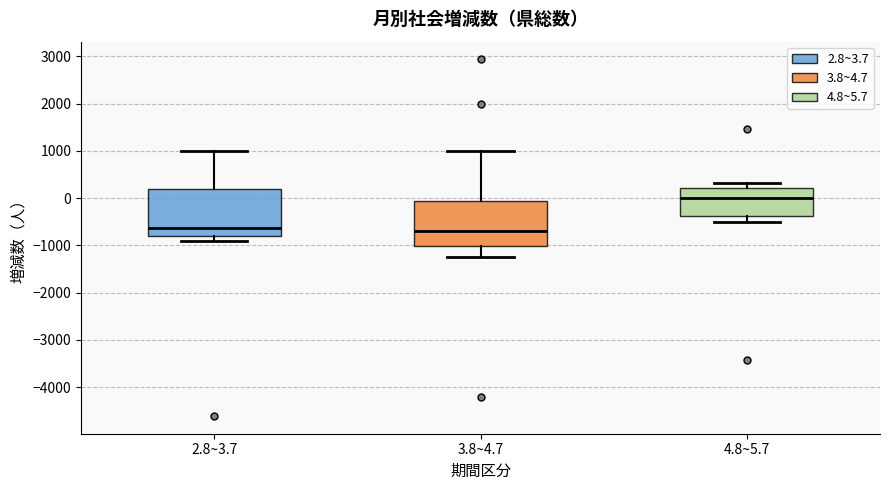

Reading left to right, read every box against the y-axis: the position of its median line, the range the box covers, and the ends of its whiskers. The values are not printed on the chart, so give them approximately, as read against the axis.

2.8~3.7: median -600, box -800 to 200, whiskers -900 to 1000
3.8~4.7: median -700, box -1000 to -100, whiskers -1200 to 1000
4.8~5.7: median 0, box -400 to 200, whiskers -500 to 300